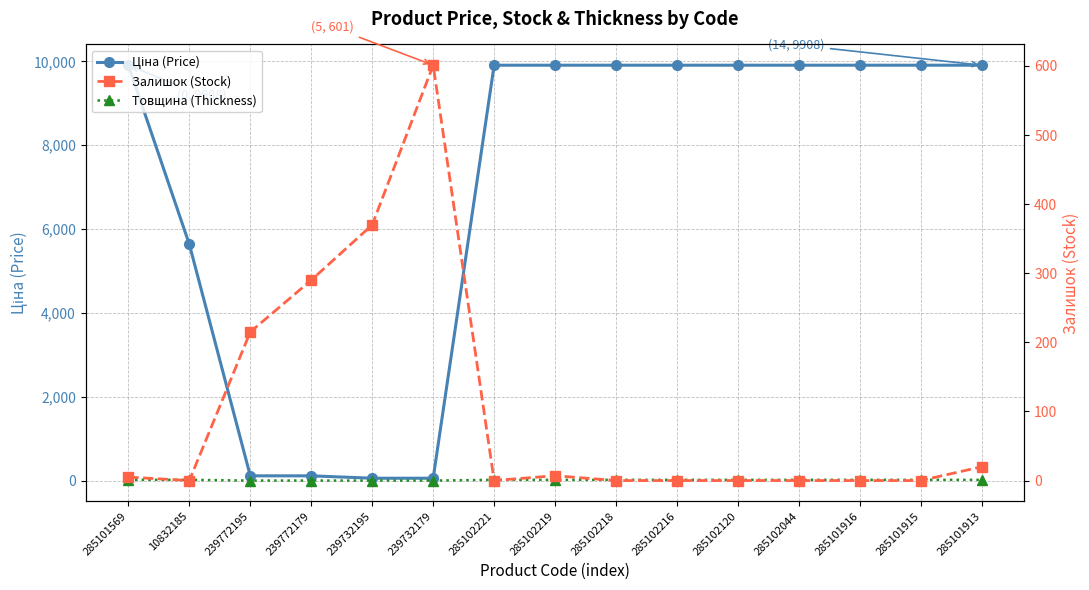

What is the spread (max minus min) of values at 285102216?

9908.5